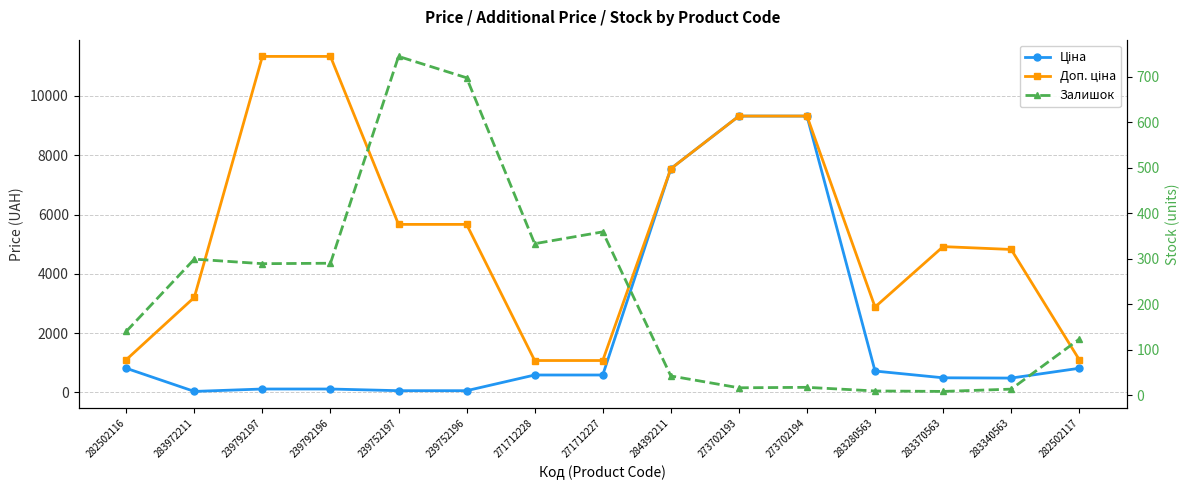

Which has a higher value, 283340563 or 284392211?

284392211